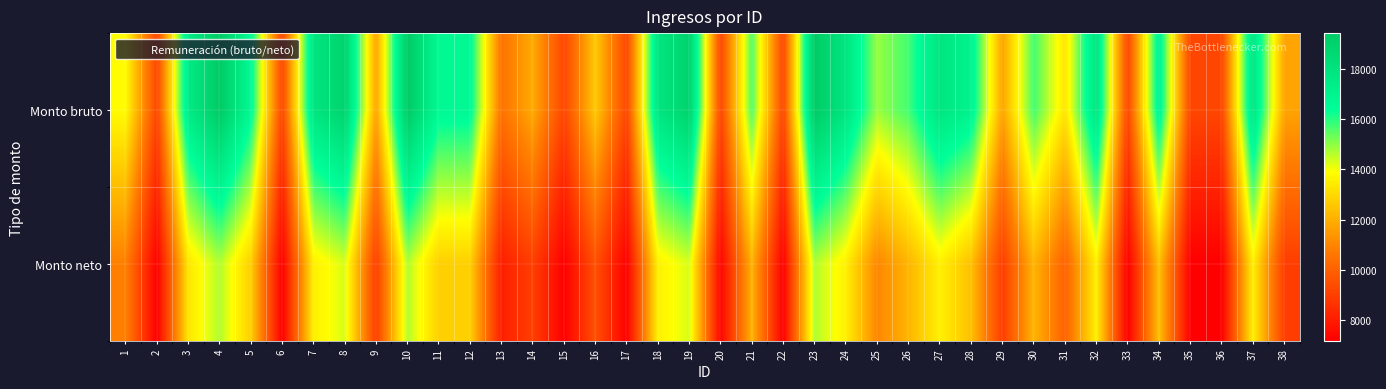

Which series has the widest spread of values?

Monto bruto